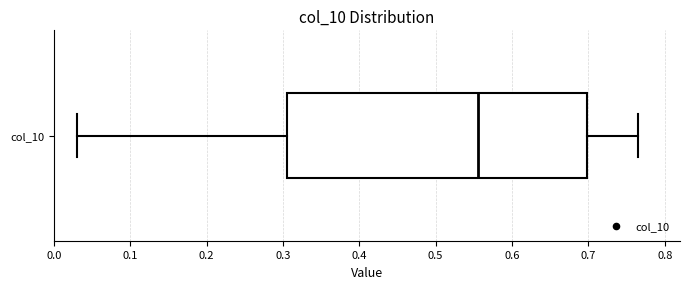

Transcribe this box plot: give where the median line is, the range the box spans, and where the two whiskers end, as read against the x-axis. The values are not printed on the chart, so give them approximately, as read against the axis.

median 0.56, box 0.31 to 0.70, whiskers 0.03 to 0.77